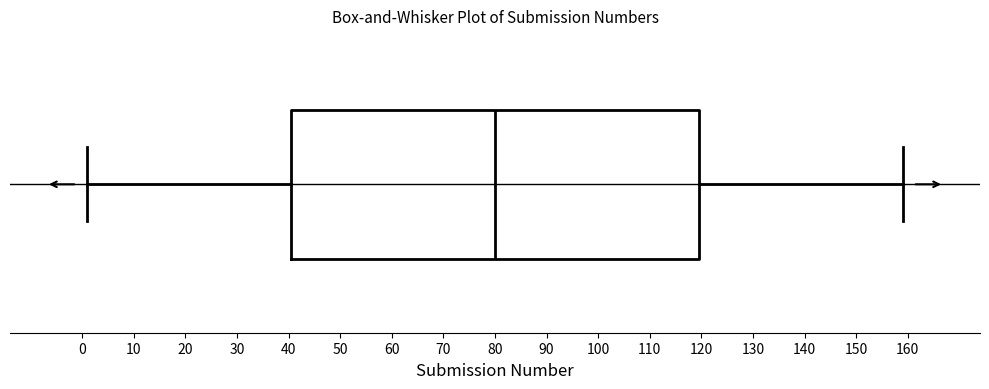

Transcribe this box plot: give where the median line is, the range the box spans, and where the two whiskers end, as read against the x-axis. The values are not printed on the chart, so give them approximately, as read against the axis.

median 80, box 41 to 120, whiskers 1 to 159